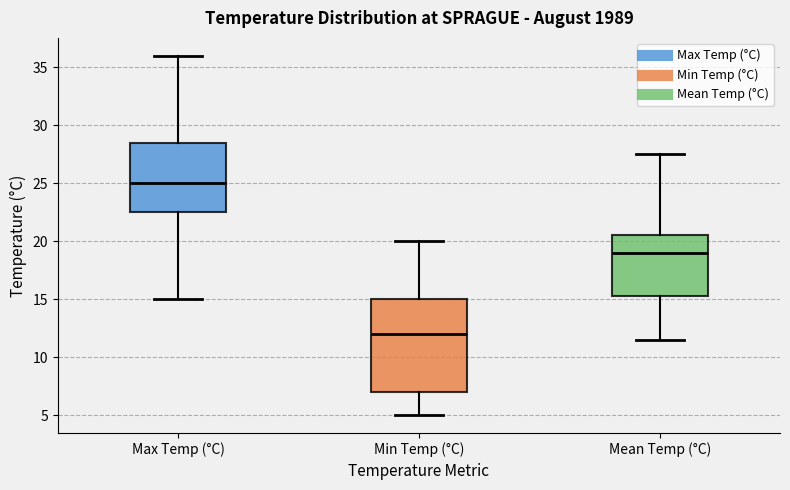

Reading left to right, read every box against the y-axis: the position of its median line, the range the box covers, and the ends of its whiskers. The values are not printed on the chart, so give them approximately, as read against the axis.

Max Temp (°C): median 25.0, box 22.5 to 28.5, whiskers 15.0 to 36.0
Min Temp (°C): median 12.0, box 7.0 to 15.0, whiskers 5.0 to 20.0
Mean Temp (°C): median 19.0, box 15.5 to 20.5, whiskers 11.5 to 27.5